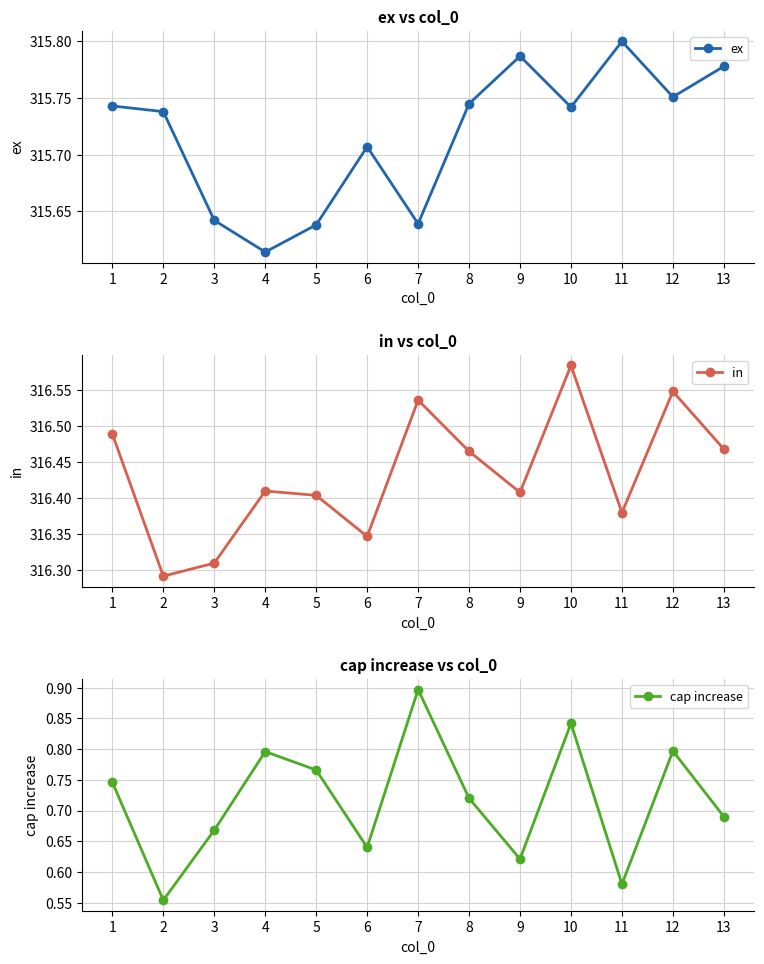

How many interior local peaks does the in series have?

4